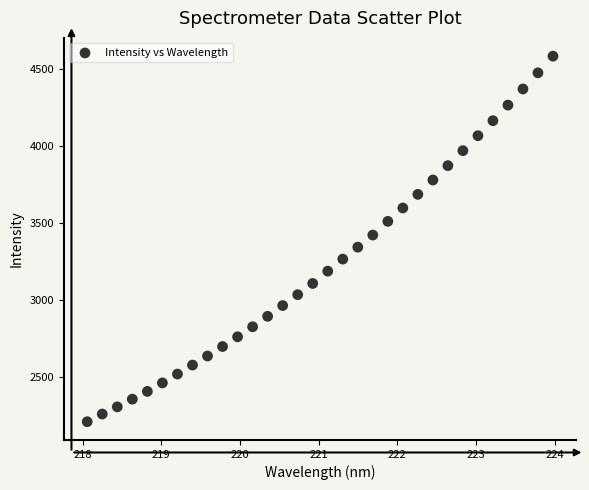

What is the range of Y values (max minus min)?

2374.0